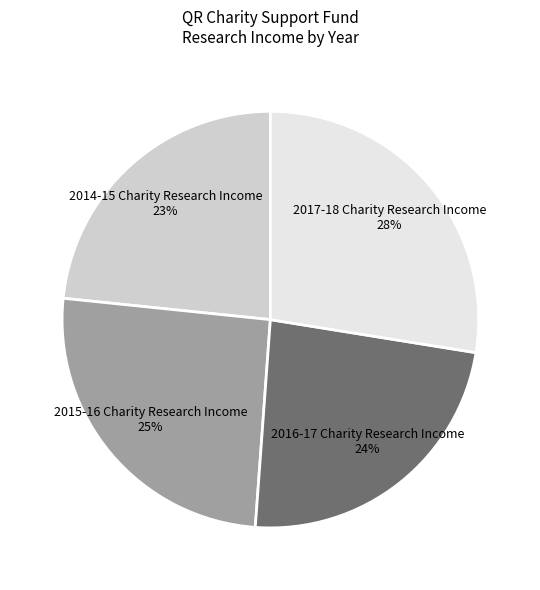

Which has a higher value, 2014-15 Charity Research Income or 2017-18 Charity Research Income?

2017-18 Charity Research Income